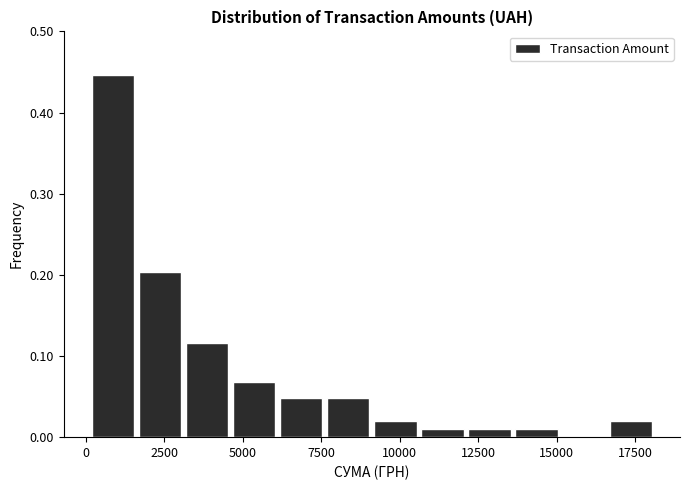

Around what value on the x-axis is the tallest bar? Give the approximate position of its centre, as read against the axis.

1000